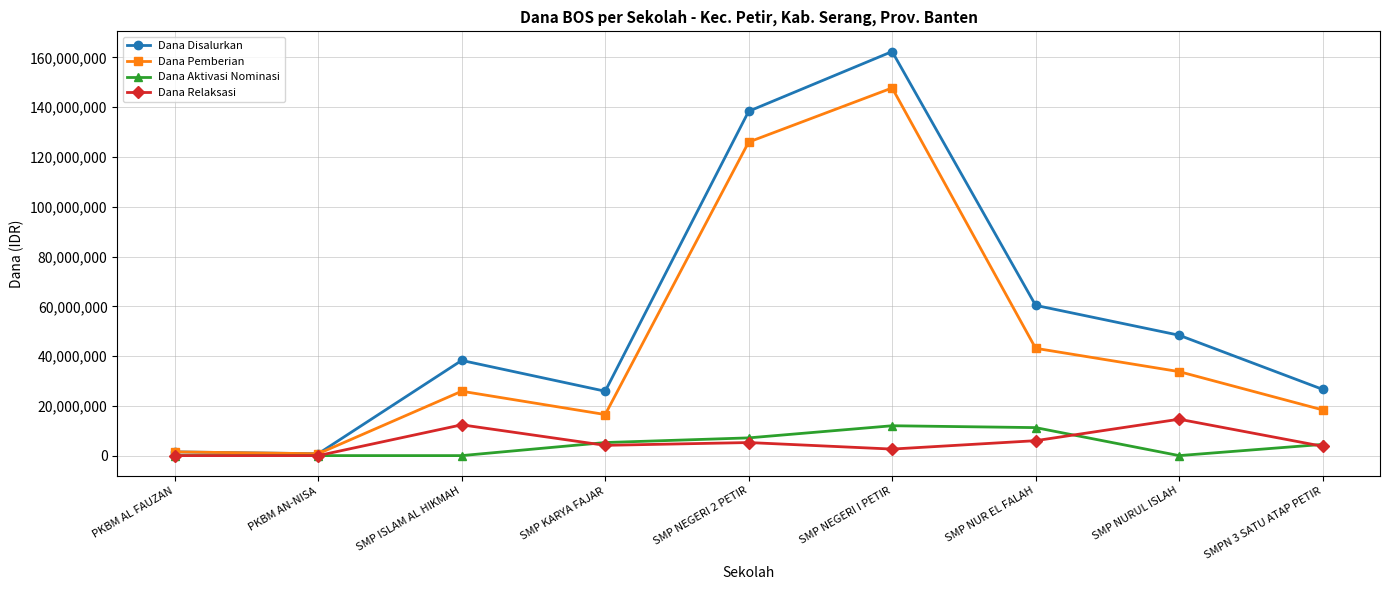

What is the average value of the Dana Aktivasi Nominasi series?

4458333